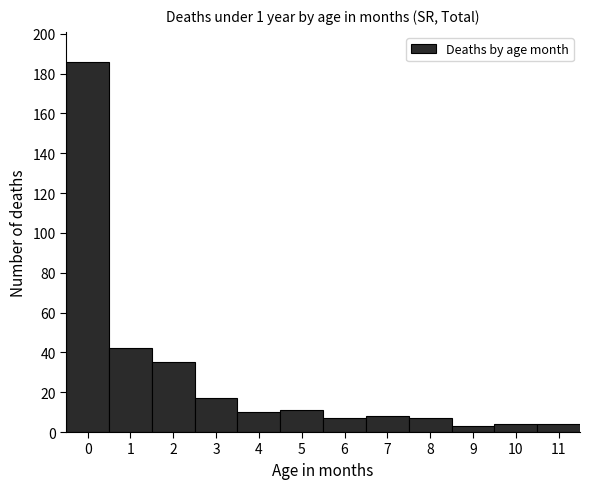

Reading left to right, transcribe this chart: for each bar, give the range it covers on the x-axis and its height. The values are not printed on the chart, so give them approximately, as read against the axis.

-0.5 to 0.5: 186
0.5 to 1.5: 42
1.5 to 2.5: 36
2.5 to 3.5: 18
3.5 to 4.5: 10
4.5 to 5.5: 12
5.5 to 6.5: 8
6.5 to 7.5: 8
7.5 to 8.5: 8
8.5 to 9.5: 4
9.5 to 10.5: 4
10.5 to 11.5: 4